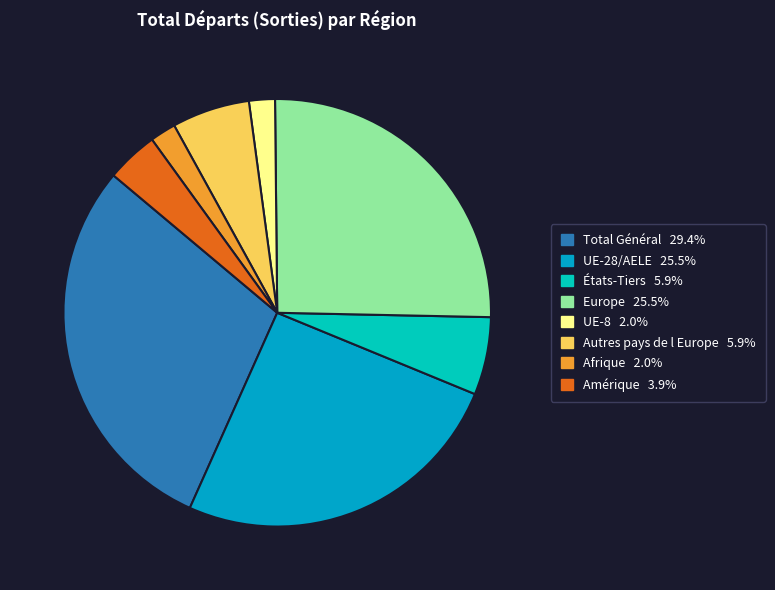

Is there a majority slice in this chart?

No